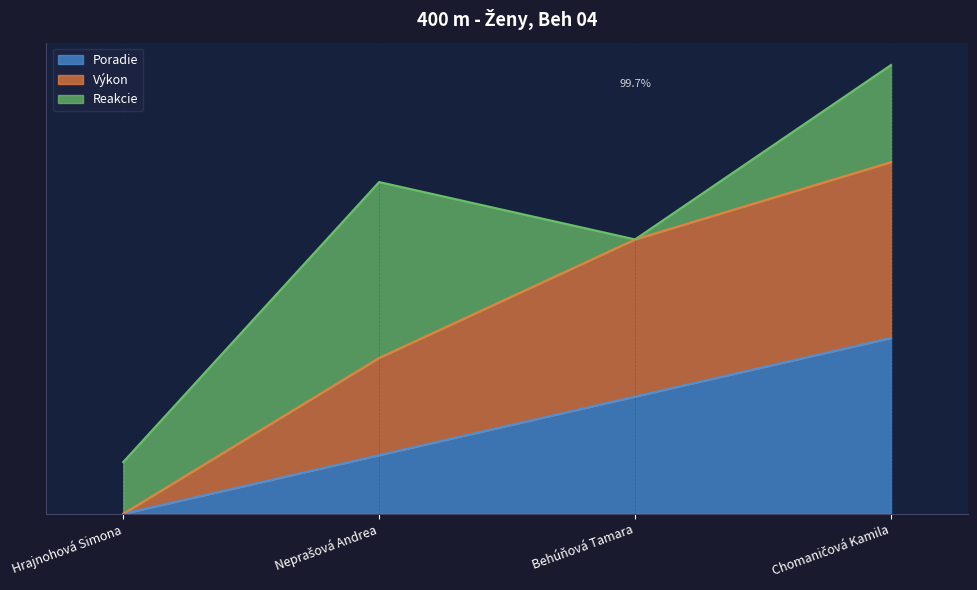

What is the difference between the maximum and minimum values in the Výkon series?

2.0